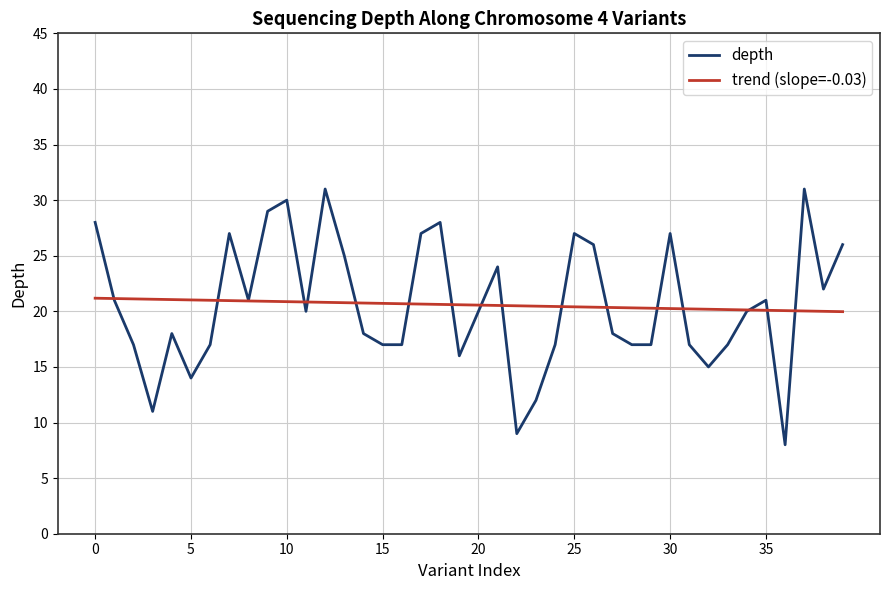

Rank the series by their maximum value, from lowest to highest.

trend (slope=-0.03), depth